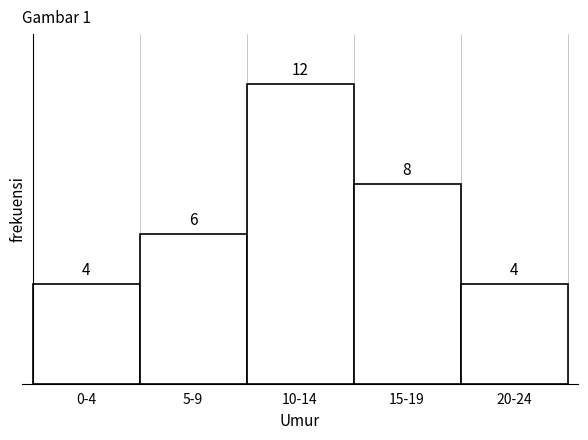

Reading left to right, what are all the values shown in this chart?

4	6	12	8	4